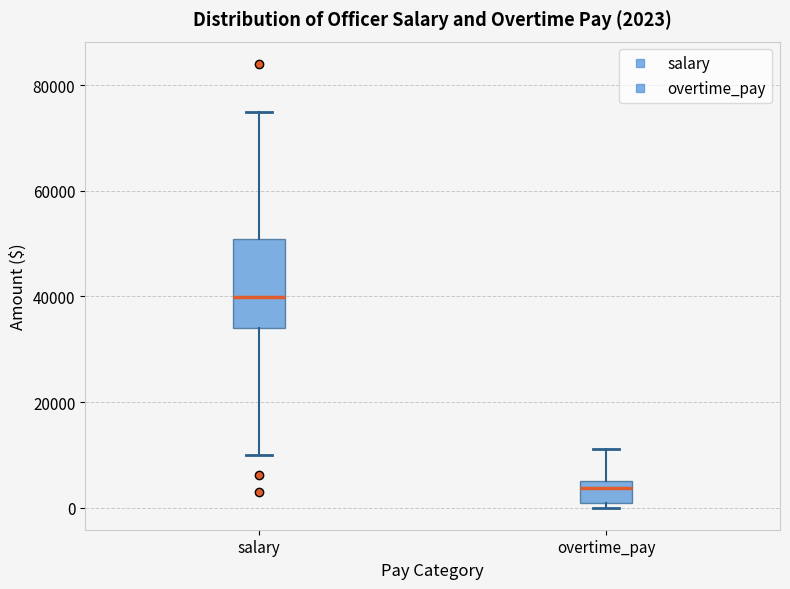

Which box is the tallest, from its lower edge to its upper edge?

salary